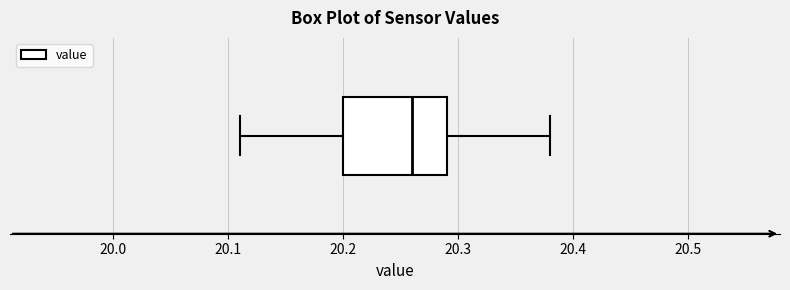

Where does the left whisker of the box end on the x-axis? The values are not printed on the chart, so give them approximately, as read against the axis.

20.11